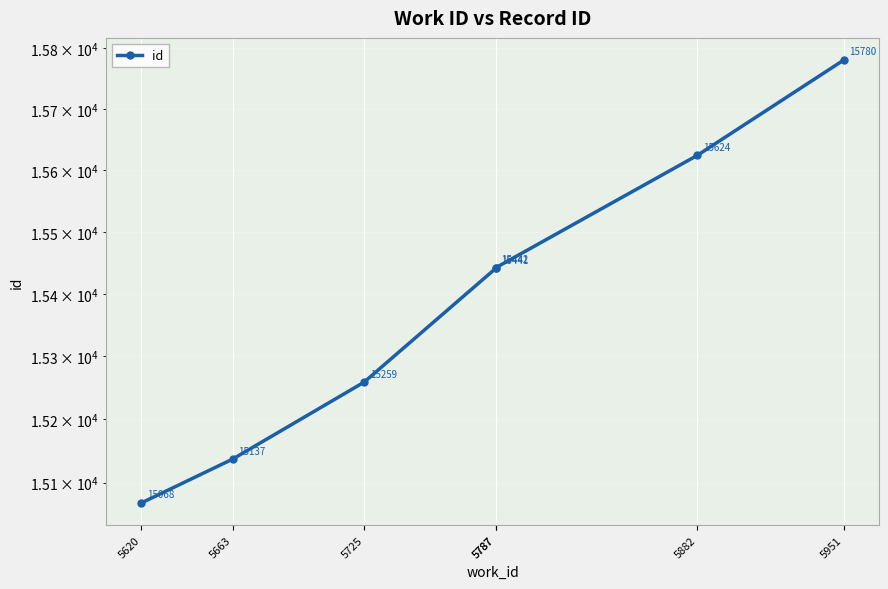

List the labels in order of value, smallest first.

5620, 5663, 5725, 5787, 5787, 5882, 5951